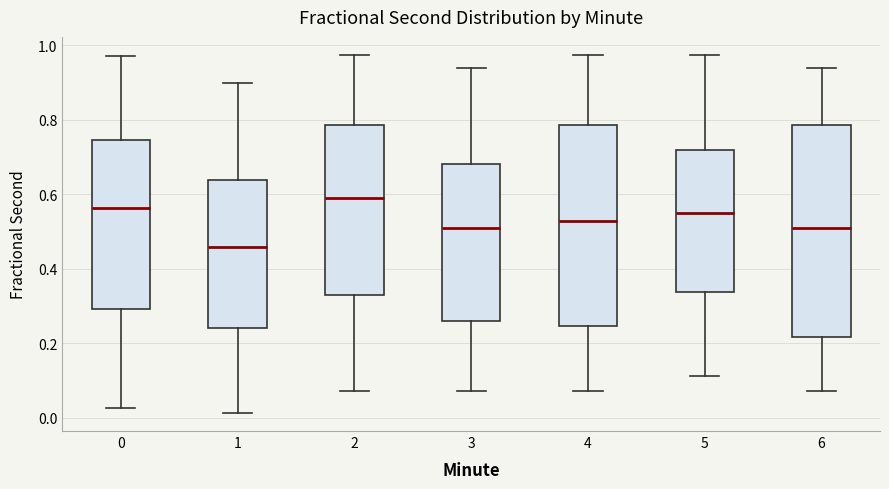

Which box's median line is the highest?

2